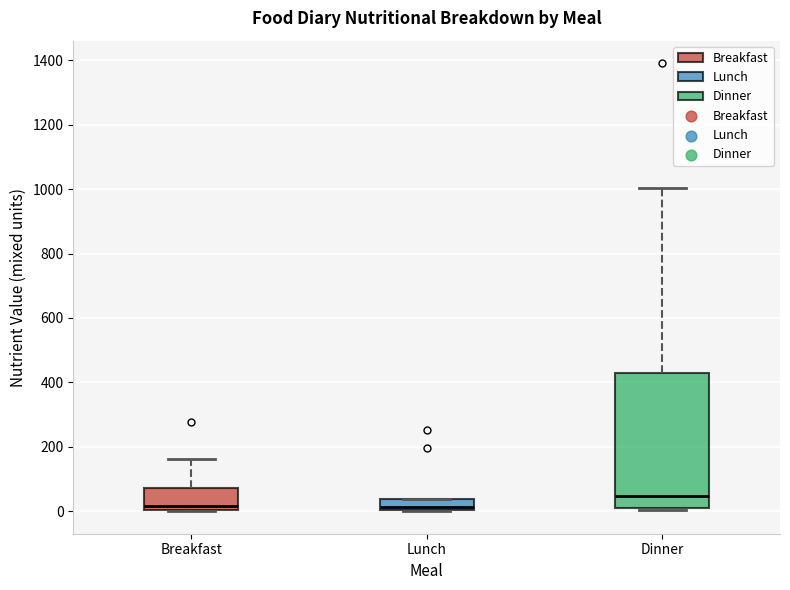

Which box has the highest median line?

Dinner